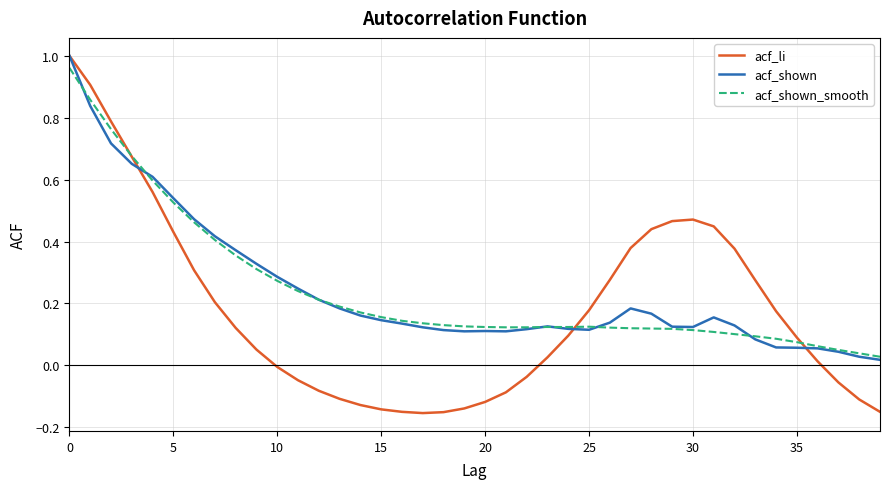

How many lines are shown in the chart?

3